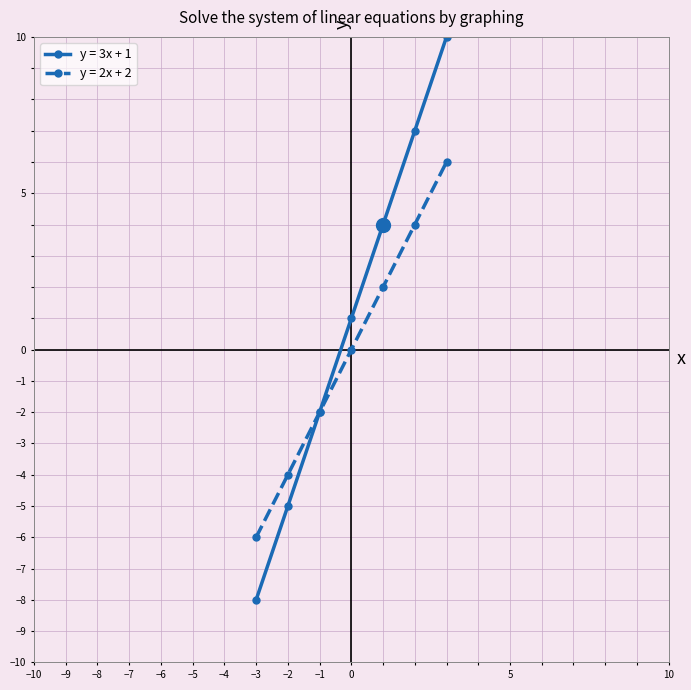

What is the average value of the y = 3x + 1 series?

1